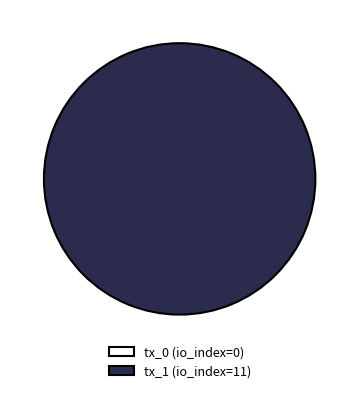

To the nearest percent, what is the difference between the largest and smallest slice percentages?

100%